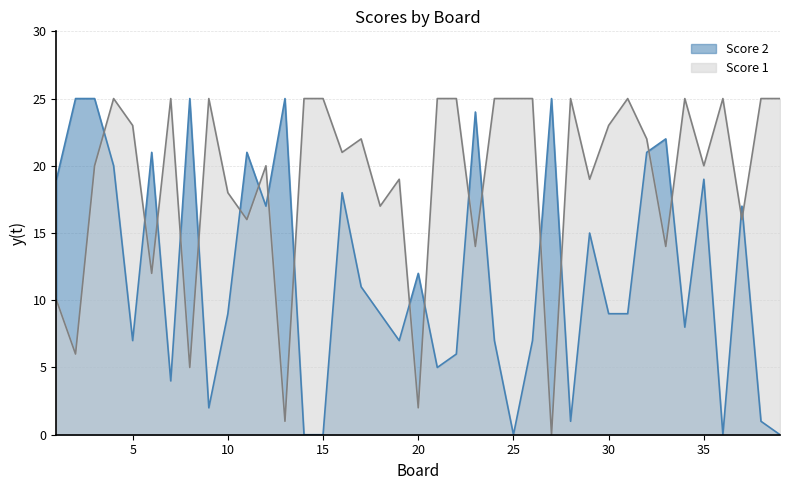

What is the sum of the Score 2 values at 7 and 12?

21